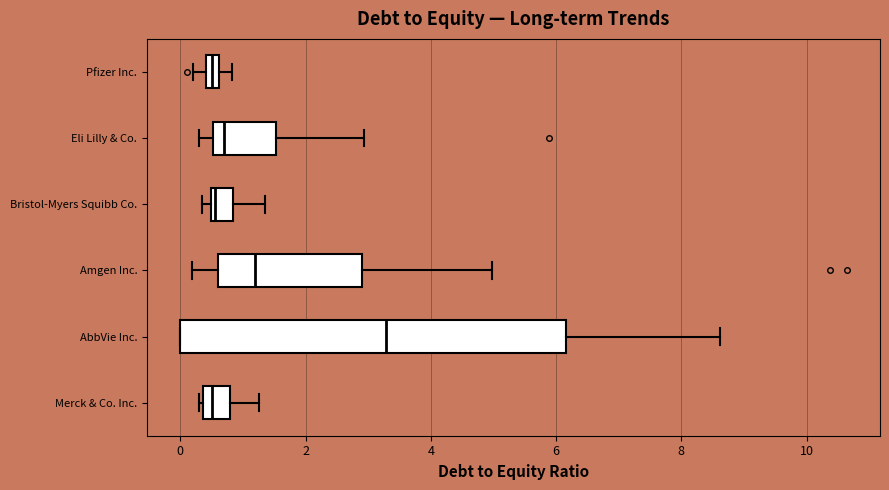

Where is the left edge of the box for Merck & Co. Inc. on the x-axis? The values are not printed on the chart, so give them approximately, as read against the axis.

0.4